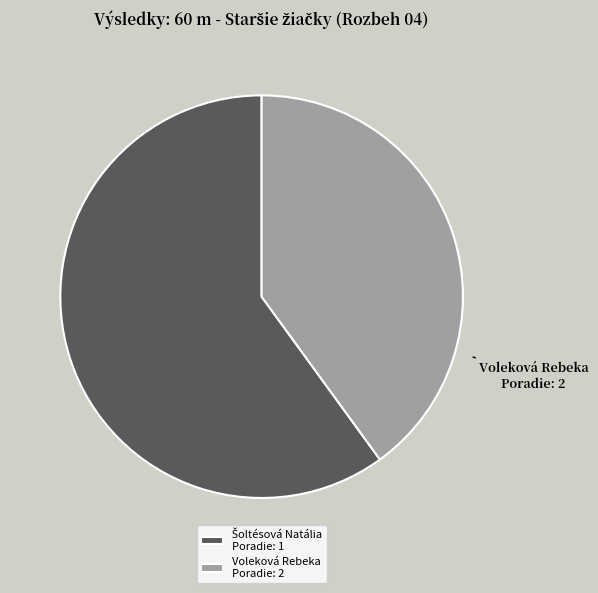

True or false: Voleková Rebeka Poradie: 2 accounts for 51% of the total.

False